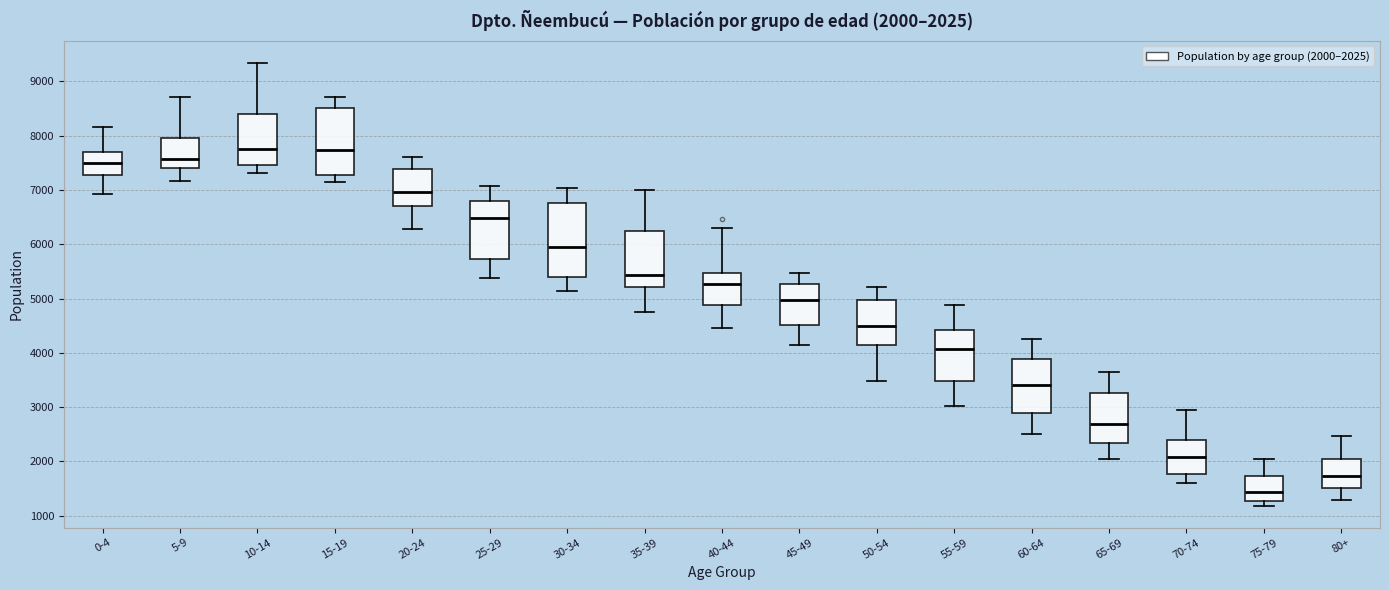

Which box's median line is the lowest?

75-79